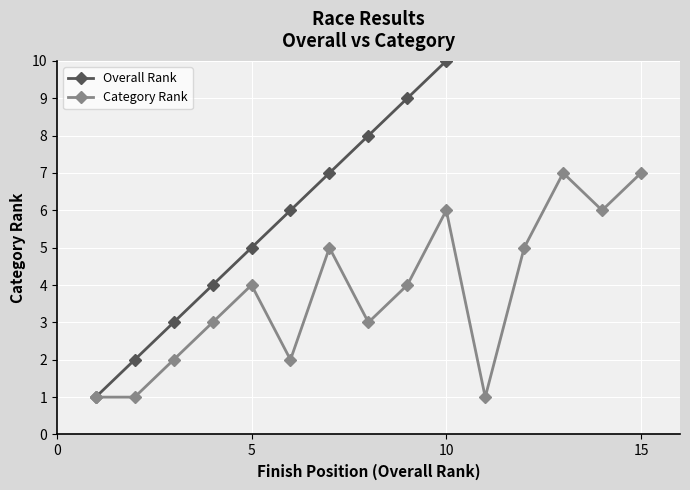

In Category Rank, how many points are higher than both neighbors (excluding endpoints)?

4